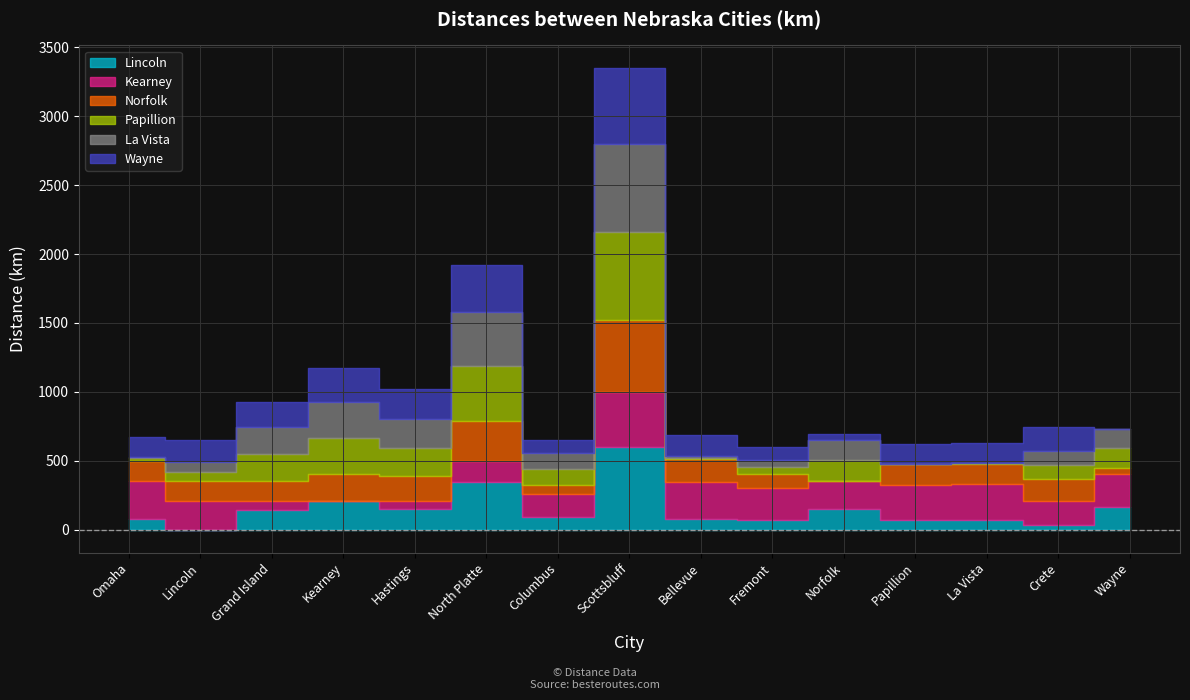

Between Lincoln and Crete, which series saw the biggest shift?

La Vista